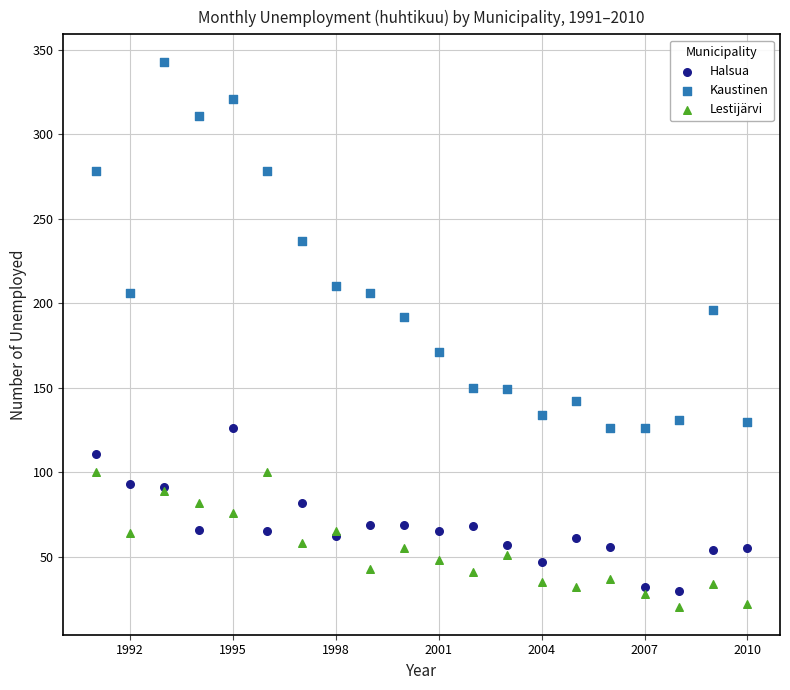

What is the X range (max minus min) for the scatter plot?

19